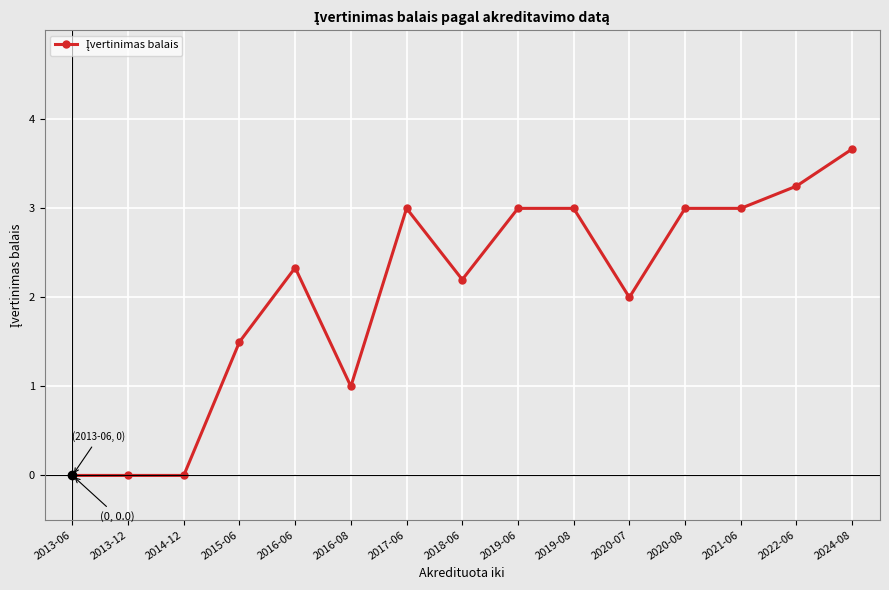

What is the sum of the values at 2015-06 and 2014-12?

1.5